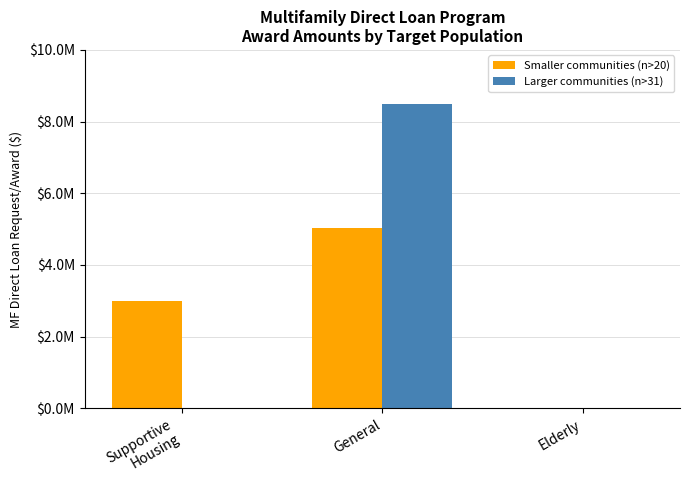

Are the bars grouped side by side (vs. stacked)?

Yes